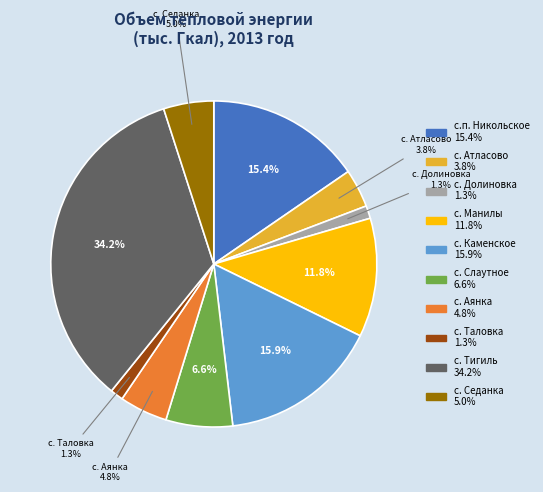

Count the number of slices in the pie.

10